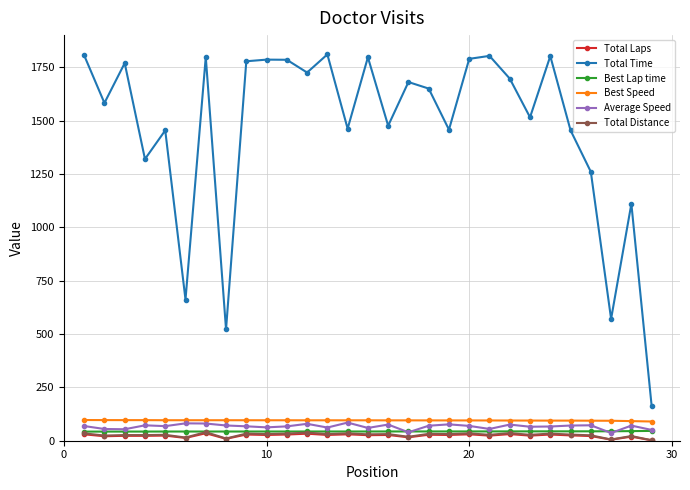

Which series has the widest spread of values?

Total Time